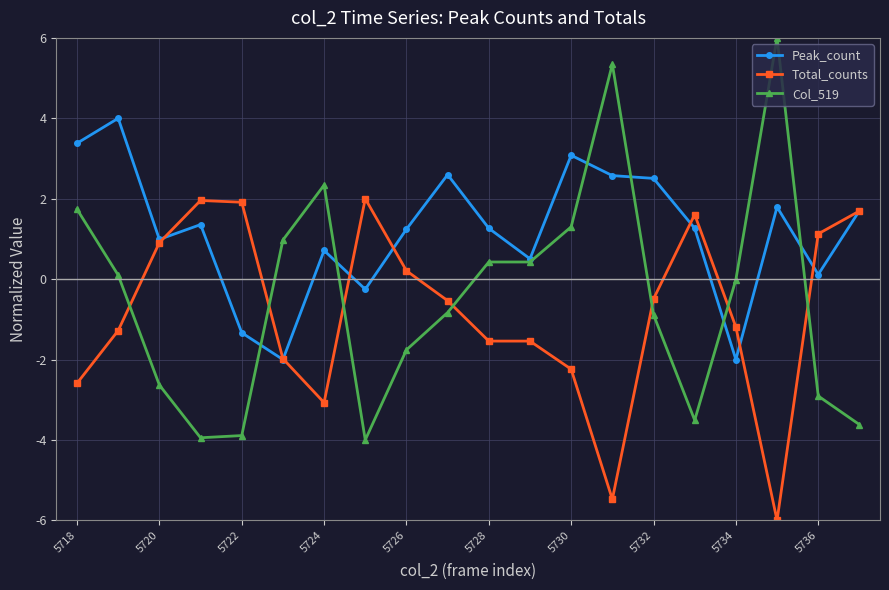

Which series has the largest total across all categories?

Peak_count